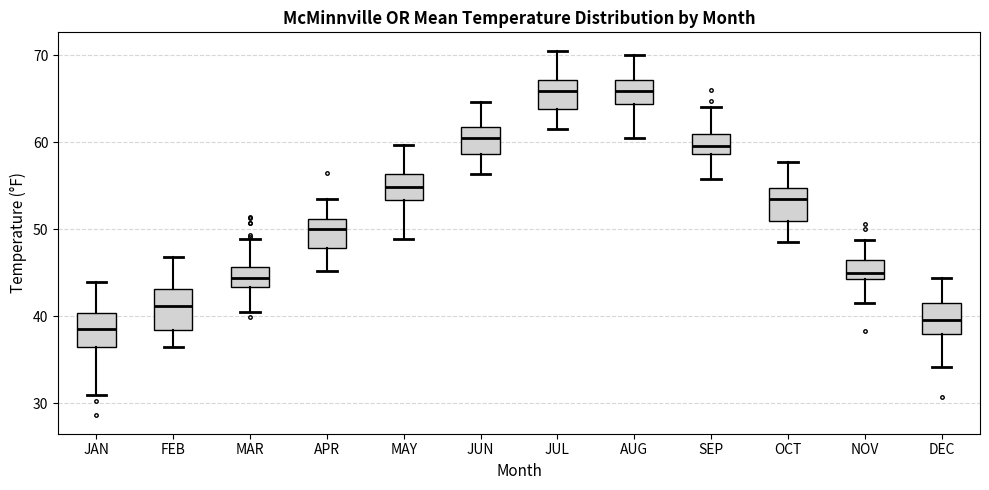

Reading left to right, read every box against the y-axis: the position of its median line, the range the box covers, and the ends of its whiskers. The values are not printed on the chart, so give them approximately, as read against the axis.

JAN: median 38, box 37 to 40, whiskers 31 to 44
FEB: median 41, box 38 to 43, whiskers 37 to 47
MAR: median 44, box 43 to 46, whiskers 40 to 49
APR: median 50, box 48 to 51, whiskers 45 to 53
MAY: median 55, box 53 to 56, whiskers 49 to 60
JUN: median 60, box 59 to 62, whiskers 56 to 65
JUL: median 66, box 64 to 67, whiskers 62 to 71
AUG: median 66, box 64 to 67, whiskers 60 to 70
SEP: median 60, box 59 to 61, whiskers 56 to 64
OCT: median 53, box 51 to 55, whiskers 49 to 58
NOV: median 45, box 44 to 46, whiskers 42 to 49
DEC: median 40, box 38 to 42, whiskers 34 to 44